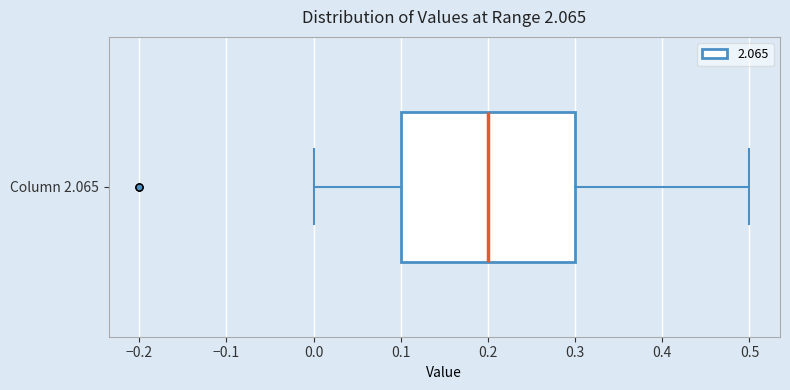

Where is the left edge of the box for Column 2.065 on the x-axis? The values are not printed on the chart, so give them approximately, as read against the axis.

0.1